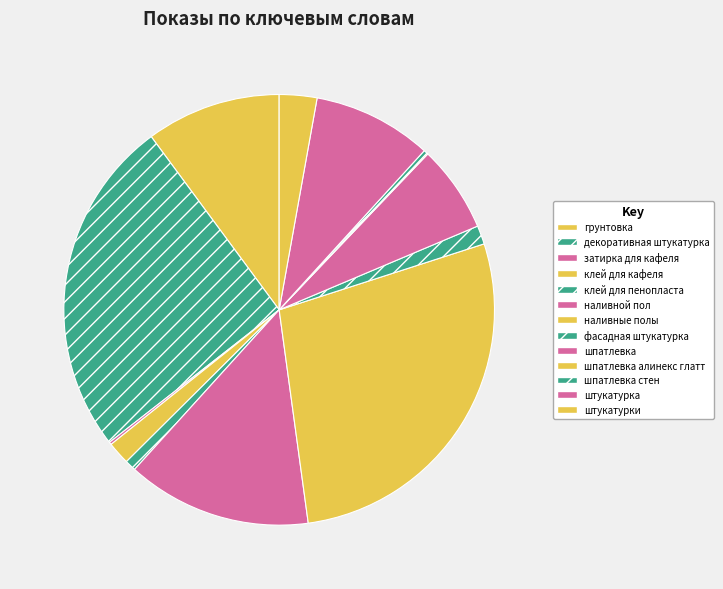

Between фасадная штукатурка and грунтовка, which is larger?

грунтовка